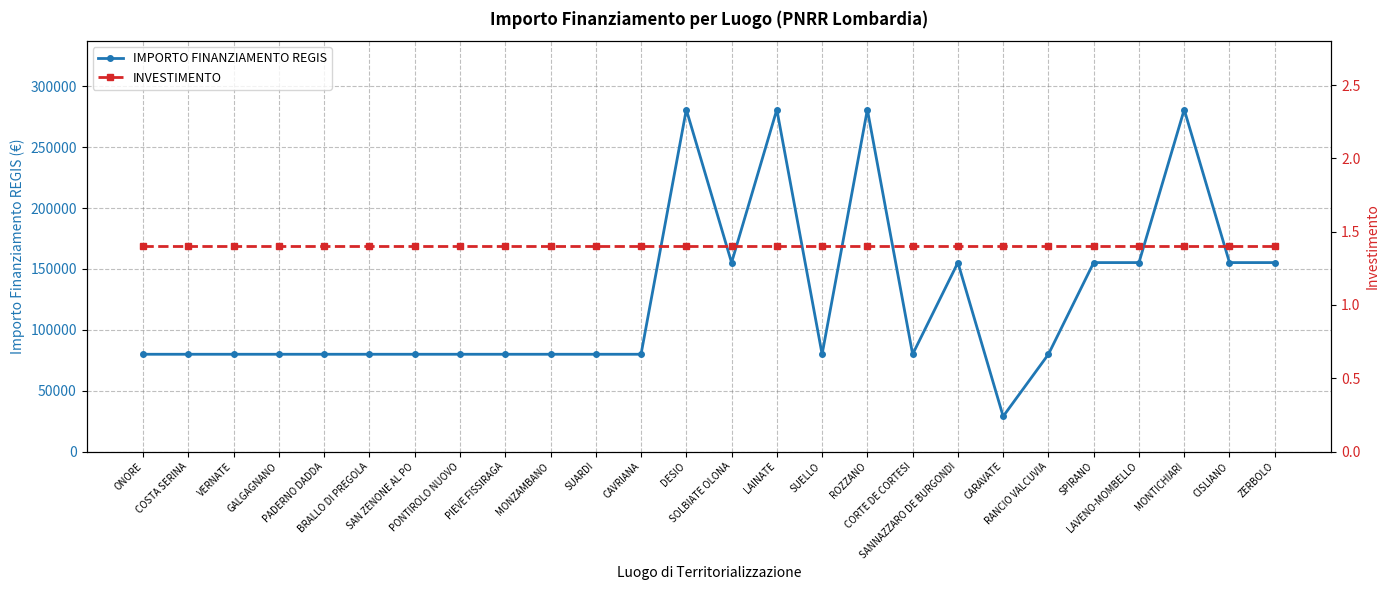

Rank the series at SAN ZENONE AL PO from highest to lowest value.

IMPORTO FINANZIAMENTO REGIS, INVESTIMENTO